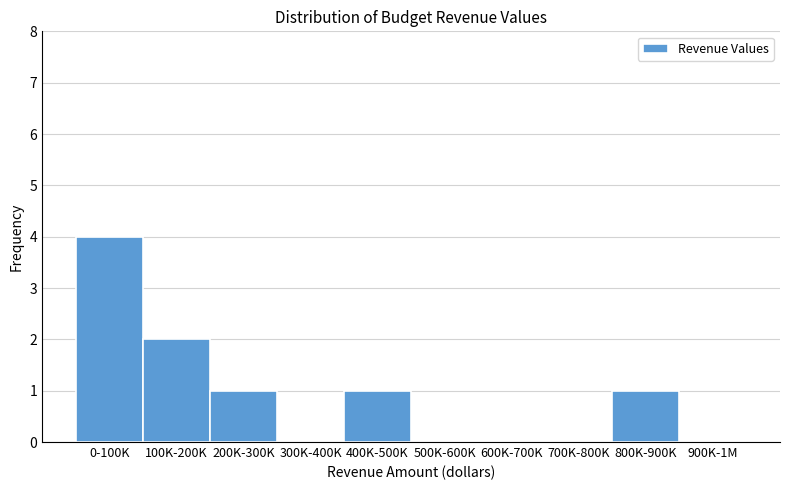

Reading left to right, transcribe all the data shown in this chart.

0-100K=4	100K-200K=2	200K-300K=1	300K-400K=0	400K-500K=1	500K-600K=0	600K-700K=0	700K-800K=0	800K-900K=1	900K-1M=0